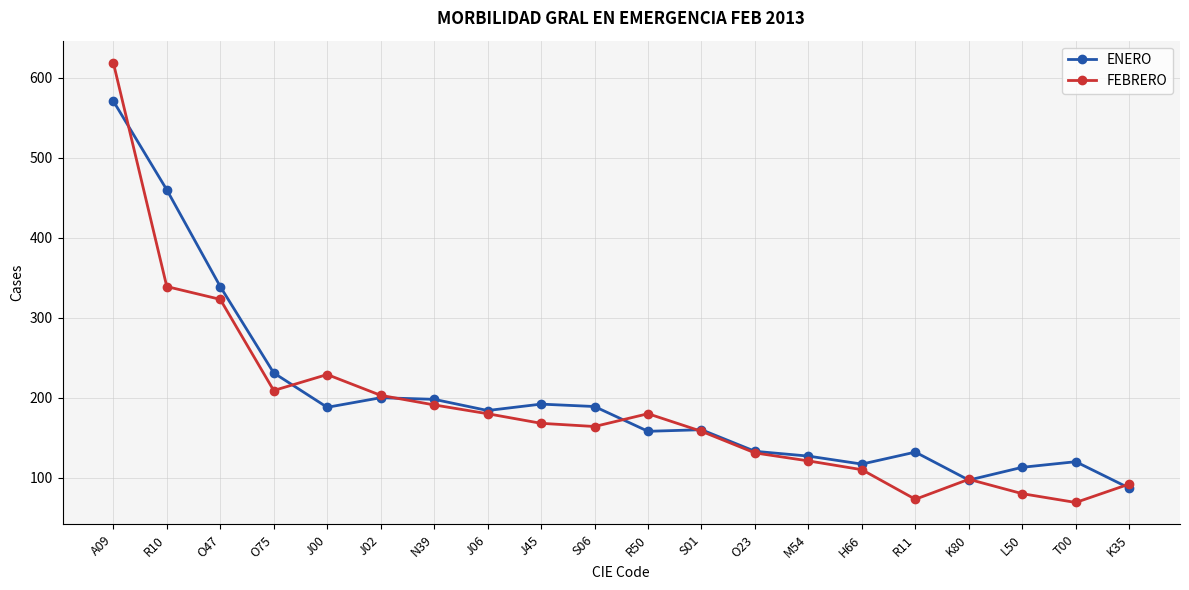

Is the value of ENERO at H66 greater than the value of FEBRERO at S01?

No